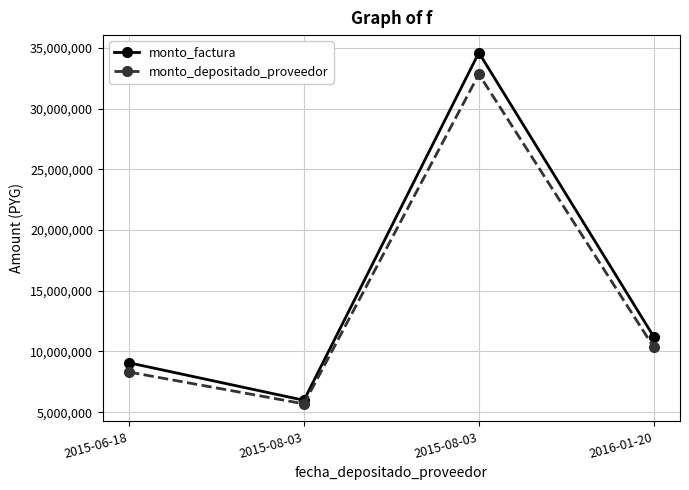

Read the monto_depositado_proveedor value at 2016-01-20.

10346811